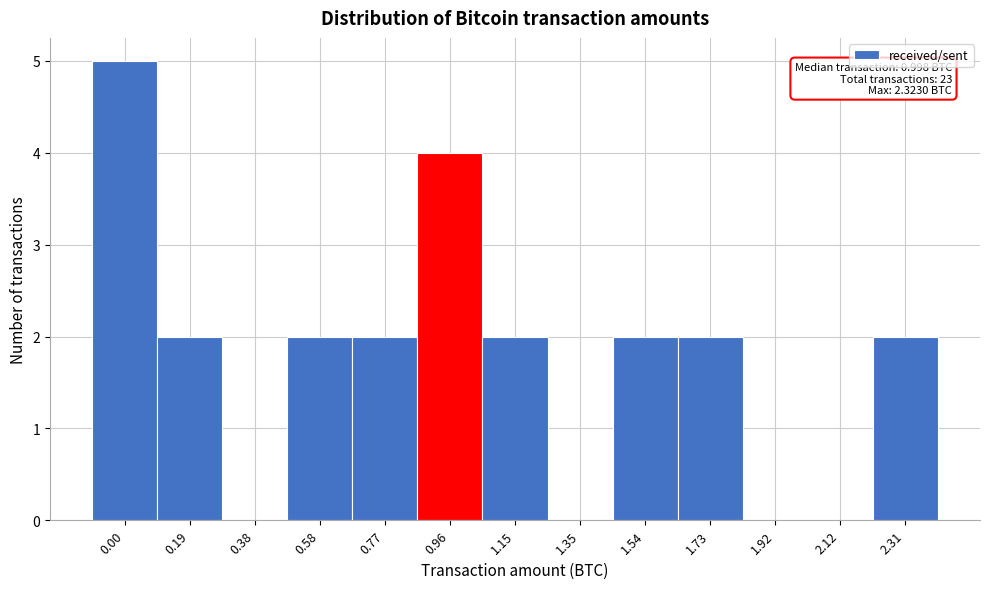

Reading left to right, list all the values displayed in this chart.

0.00=5	0.19=2	0.38=0	0.58=2	0.77=2	0.96=4	1.15=2	1.35=0	1.54=2	1.73=2	1.92=0	2.12=0	2.31=2